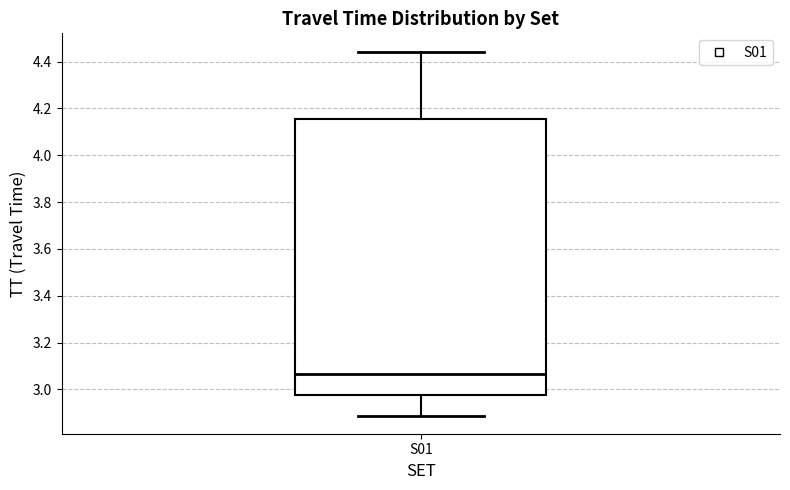

Read this box plot against the y-axis: the position of the median line, the range covered by the box, and the ends of both whiskers. The values are not printed on the chart, so give them approximately, as read against the axis.

median 3.06, box 2.98 to 4.16, whiskers 2.88 to 4.44